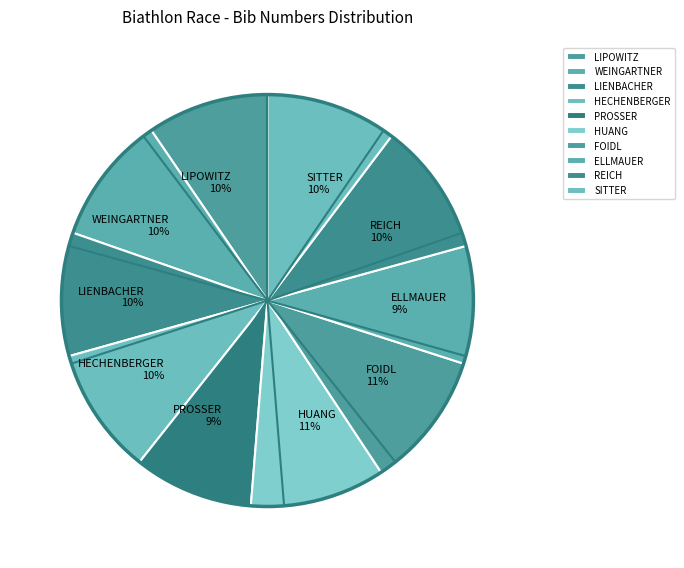

To the nearest percent, what portion does LIENBACHER represent?

10%